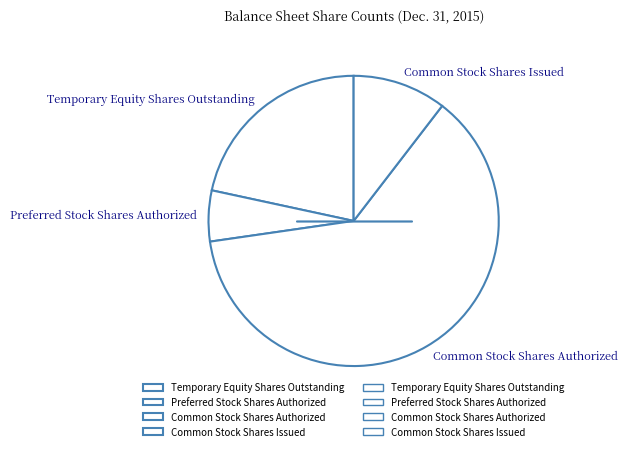

What is the ratio of the value at Common Stock Shares Issued to the value at Preferred Stock Shares Authorized?

1.8